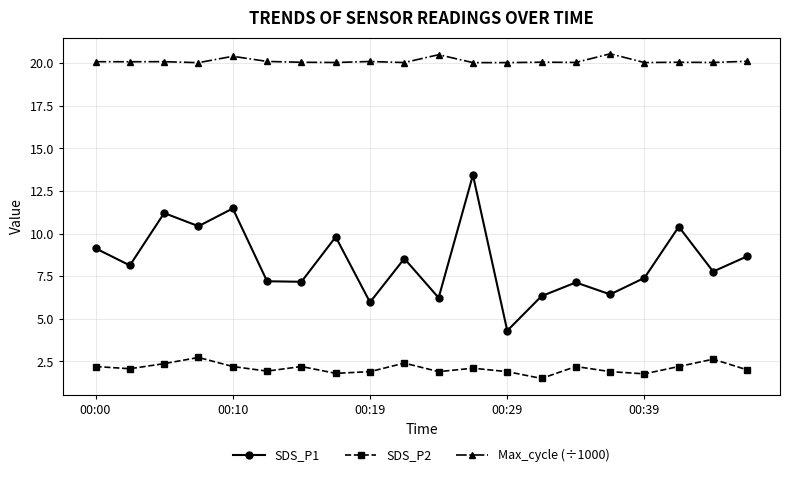

What is the difference between the maximum and minimum values in the SDS_P2 series?

1.2